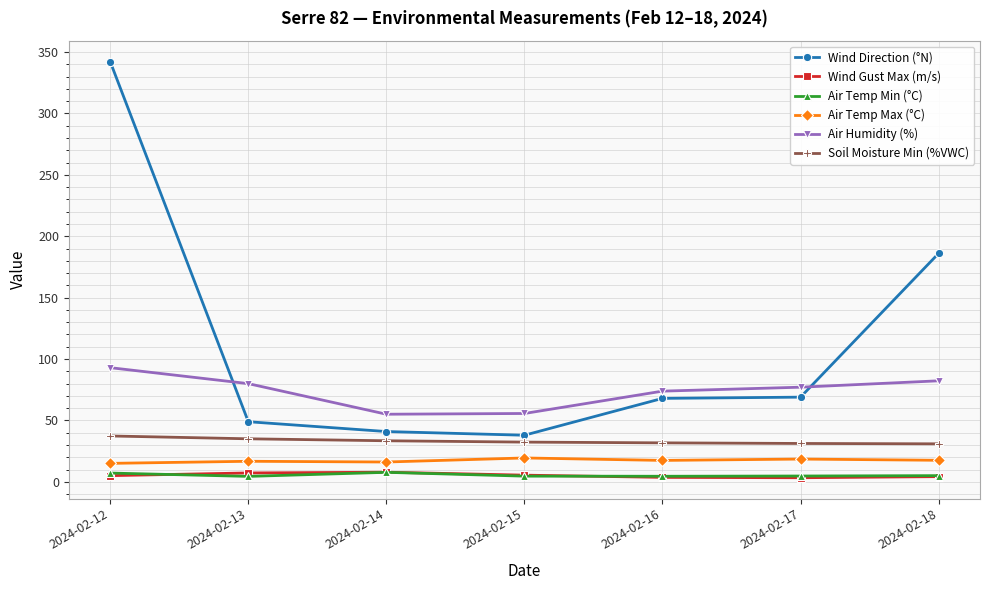

What are all the series names shown in the legend?

Wind Direction (°N), Wind Gust Max (m/s), Air Temp Min (°C), Air Temp Max (°C), Air Humidity (%), Soil Moisture Min (%VWC)